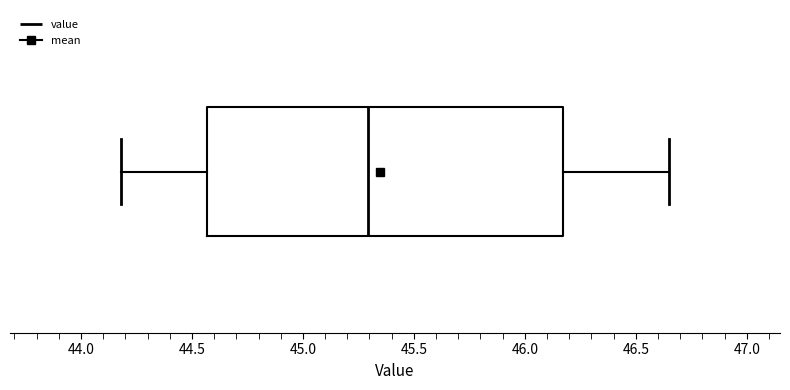

Where is the left edge of the box on the x-axis? The values are not printed on the chart, so give them approximately, as read against the axis.

44.55